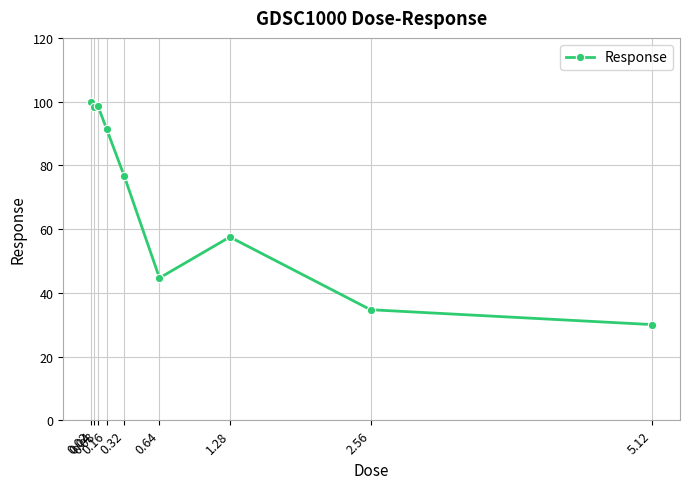

True or false: there are more than 2 points higher than both neighbors.

False